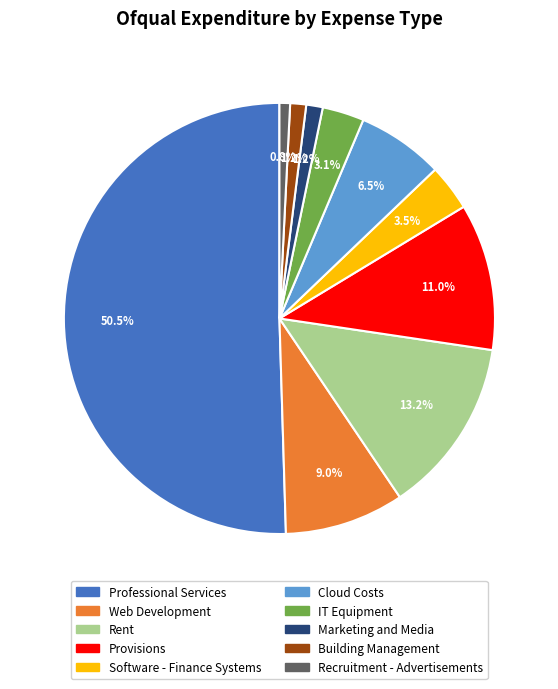

What percentage do Web Development and Provisions together represent?

20.0%